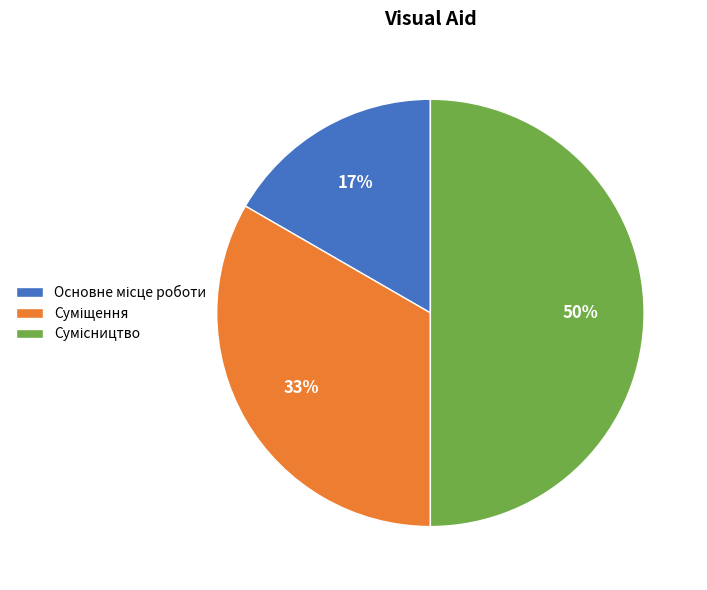

To the nearest percent, what is the difference between the largest and smallest slice percentages?

33%